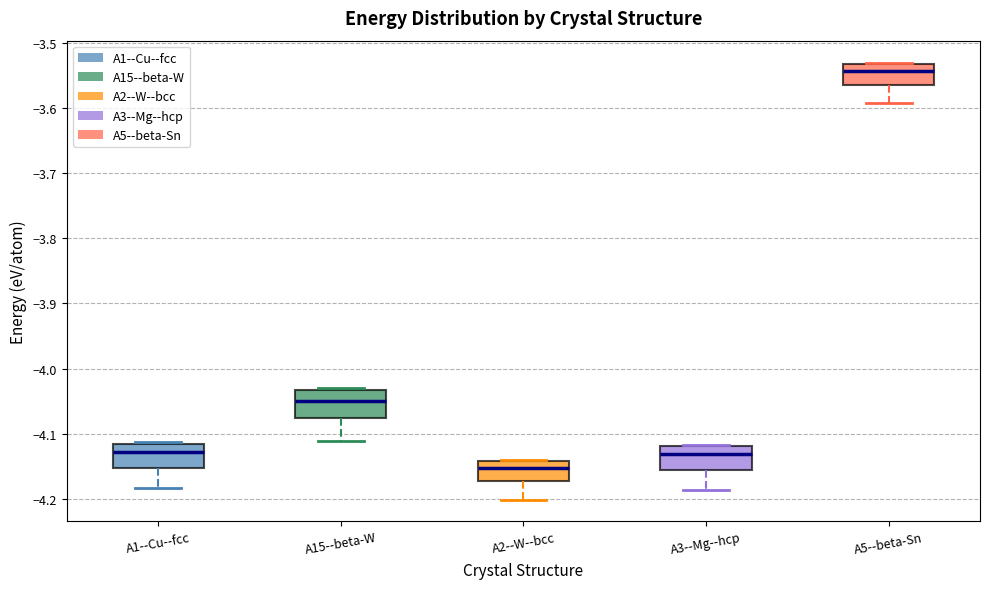

Reading left to right, read every box against the y-axis: the position of its median line, the range the box covers, and the ends of its whiskers. The values are not printed on the chart, so give them approximately, as read against the axis.

A1--Cu--fcc: median -4.13, box -4.15 to -4.12, whiskers -4.18 to -4.11
A15--beta-W: median -4.05, box -4.08 to -4.03, whiskers -4.11 to -4.03 (just above the box's upper edge)
A2--W--bcc: median -4.15, box -4.17 to -4.14, whiskers -4.20 to -4.14
A3--Mg--hcp: median -4.13, box -4.16 to -4.12, whiskers -4.19 to -4.12
A5--beta-Sn: median -3.54, box -3.56 to -3.53, whiskers -3.59 to -3.53